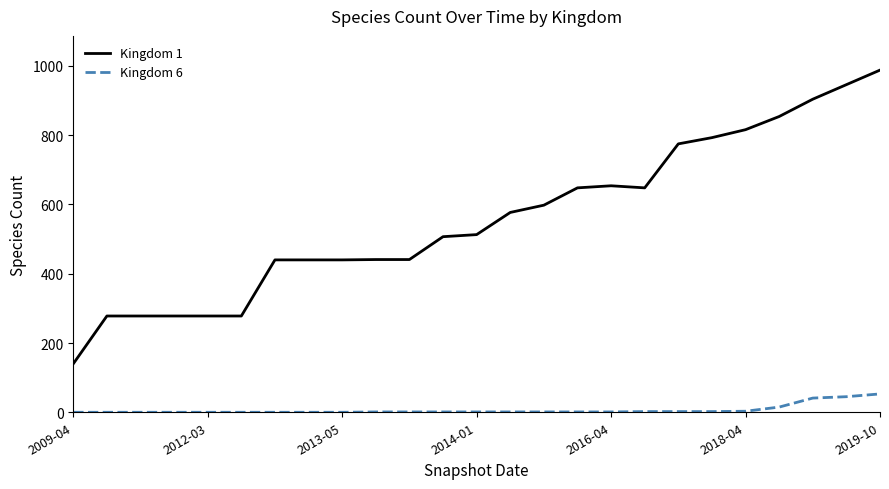

Which series has the largest range (max minus min)?

Kingdom 1